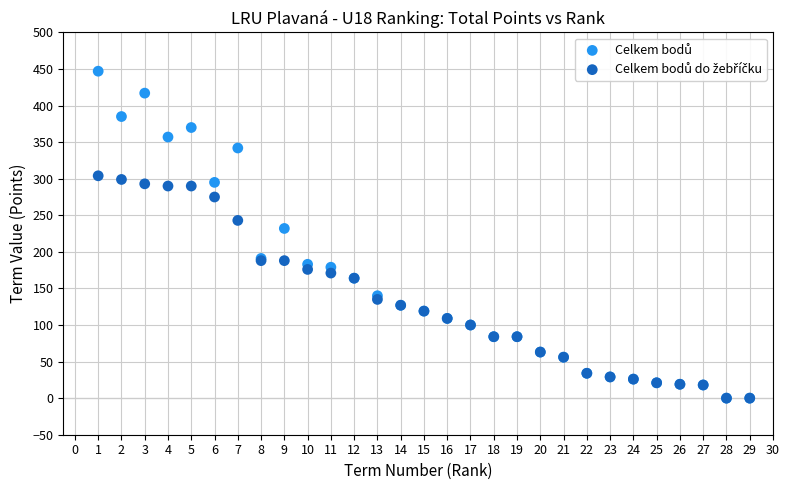

Across all series, what Y value is closest to 223?

232